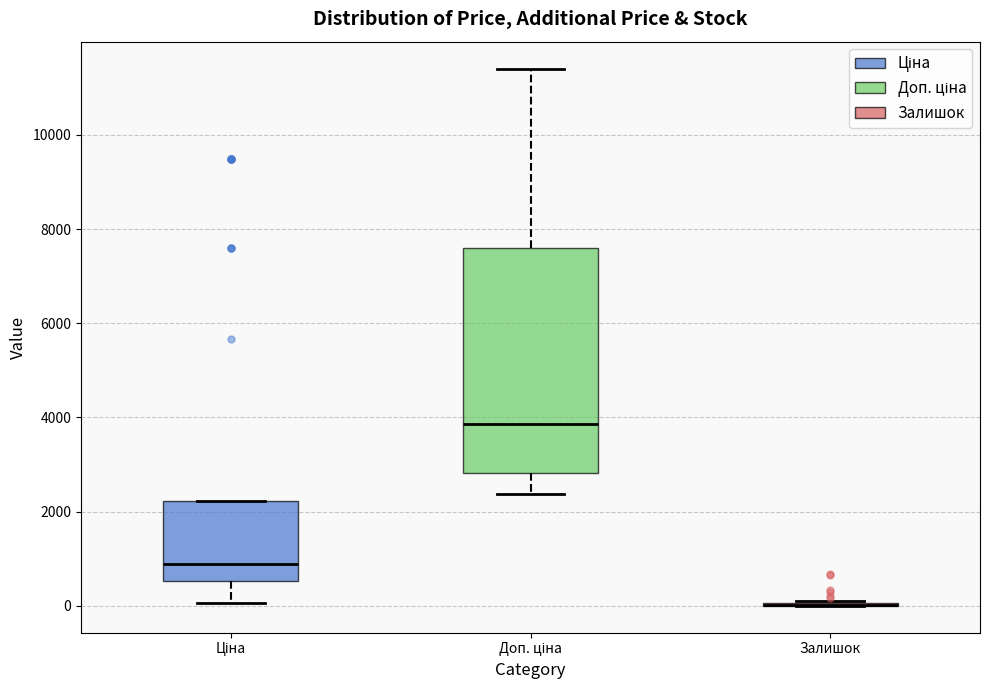

Reading left to right, transcribe this box plot: for each box, give where its median line is, the range the box spans, and where its two whiskers end, as read against the y-axis. The values are not printed on the chart, so give them approximately, as read against the axis.

Ціна: median 800, box 600 to 2200, whiskers 0 to 2200
Доп. ціна: median 3800, box 2800 to 7600, whiskers 2400 to 11400
Залишок: box collapsed to a line at 0, whiskers 0 to 200